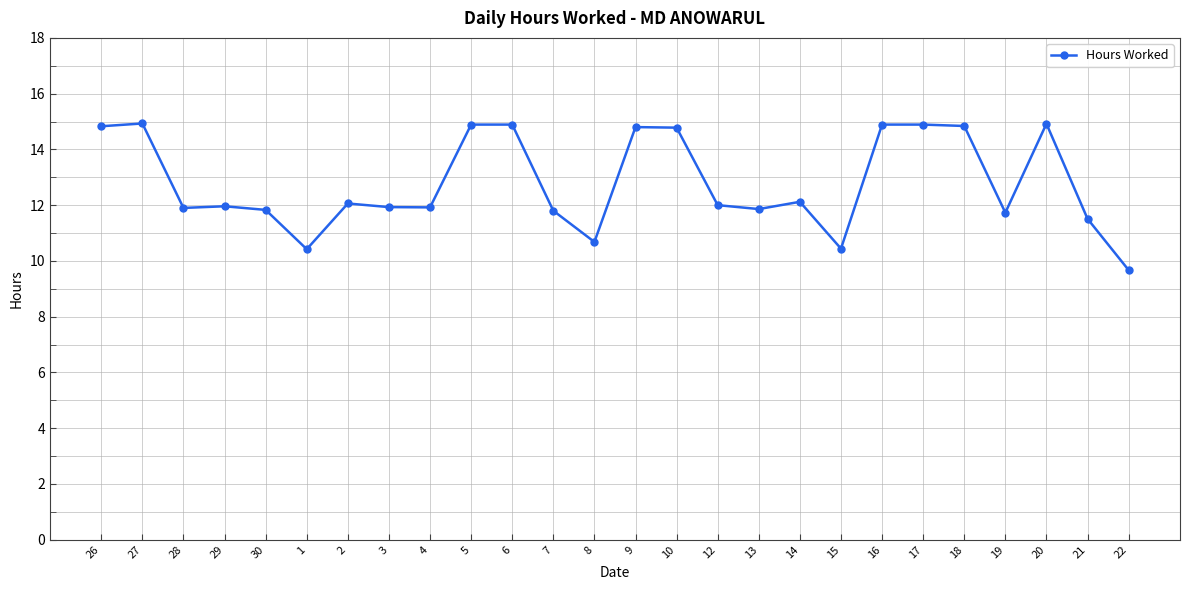

What is the difference between the maximum and minimum values?

5.3